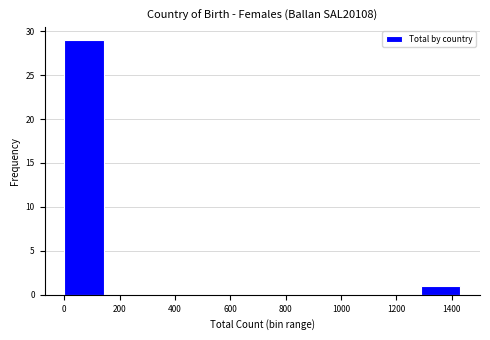

Reading left to right, transcribe this chart: for each bar, give the range it covers on the x-axis and its height. Neither the bar edges nor the heights are printed on the chart, so give them approximately, as read against the axes.

0 to 140: 29
140 to 280: 0
280 to 420: 0
420 to 580: 0
580 to 720: 0
720 to 860: 0
860 to 1000: 0
1000 to 1140: 0
1140 to 1280: 0
1280 to 1440: 1